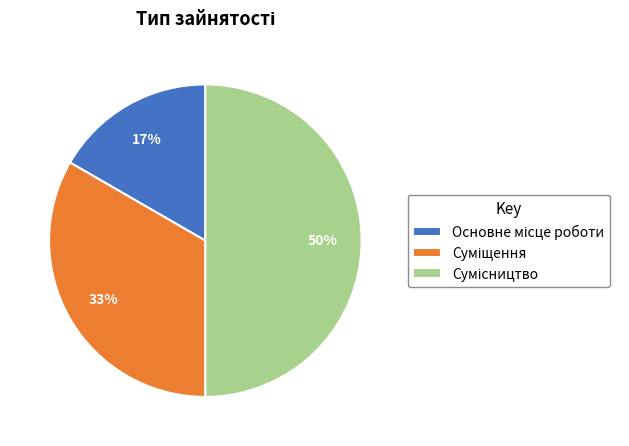

How many segments does this pie chart have?

3